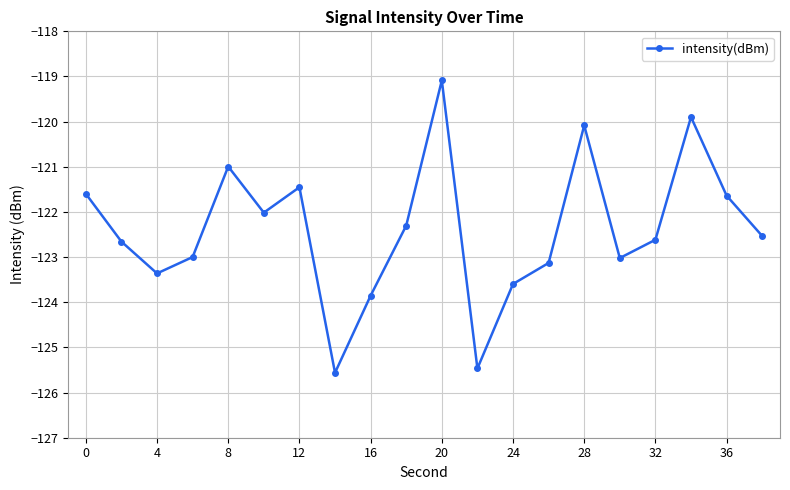

What is the difference between the second highest and second lowest values?

5.6